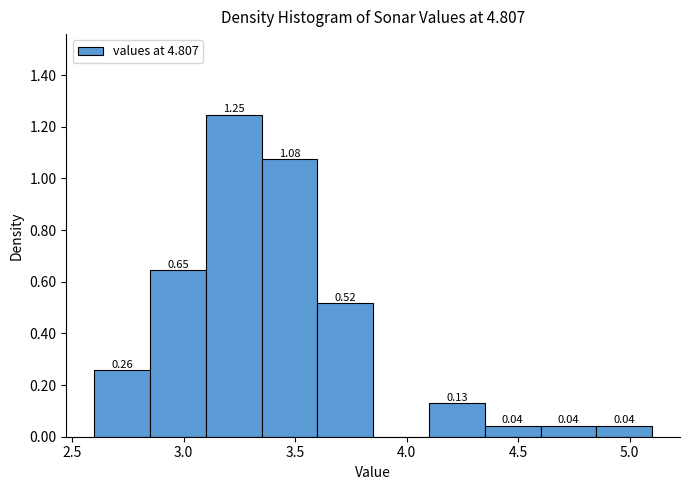

Which range on the x-axis has the tallest bar?

3.10 to 3.35